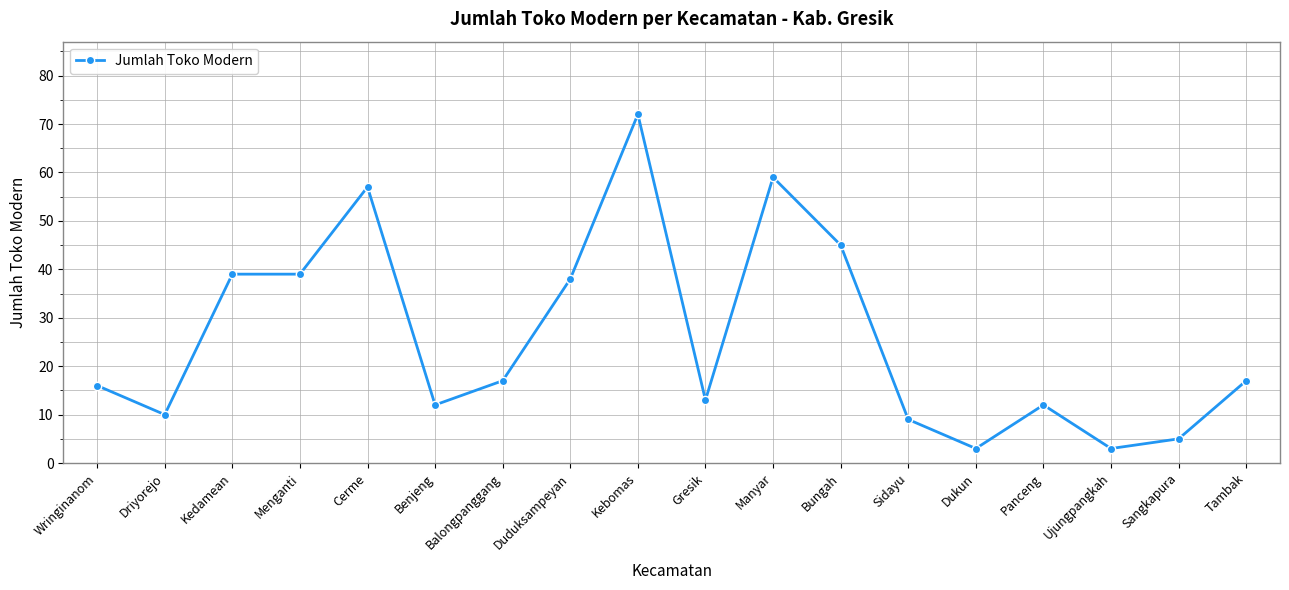

What is the sum of the values at Sangkapura and Dukun?

8